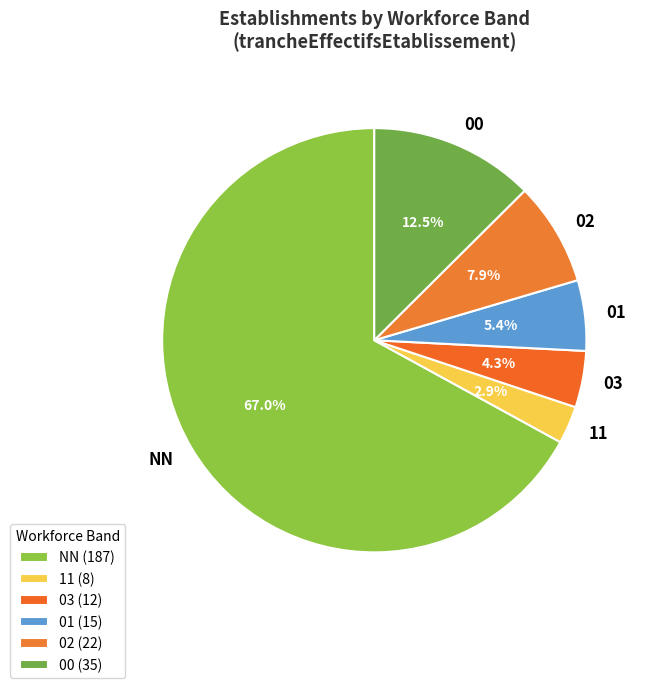

How much of the chart is everything except 03?

95.7%